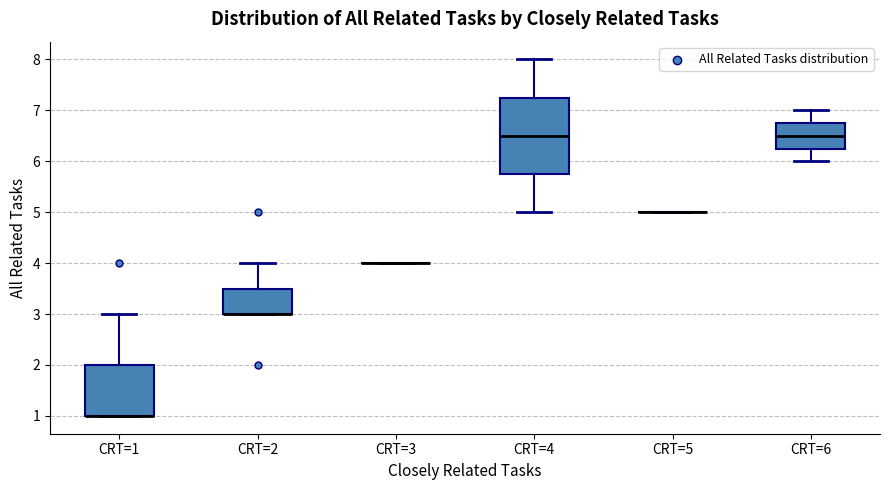

Comparing the boxes themselves (not the whiskers), which one is the tallest?

CRT=4